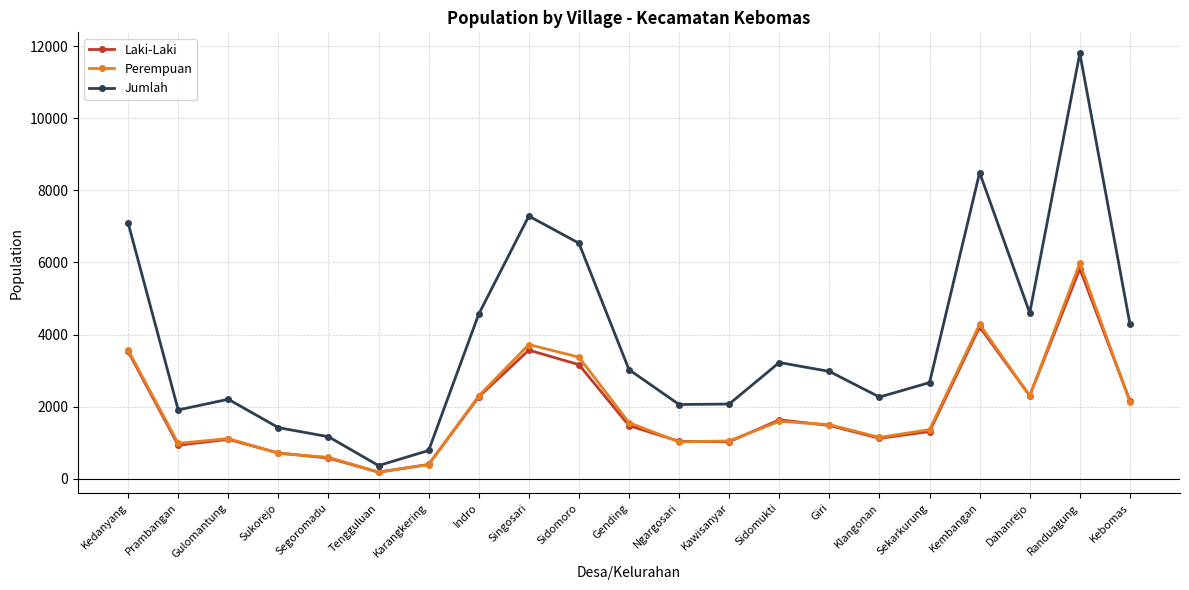

Does the chart have visible grid lines?

Yes